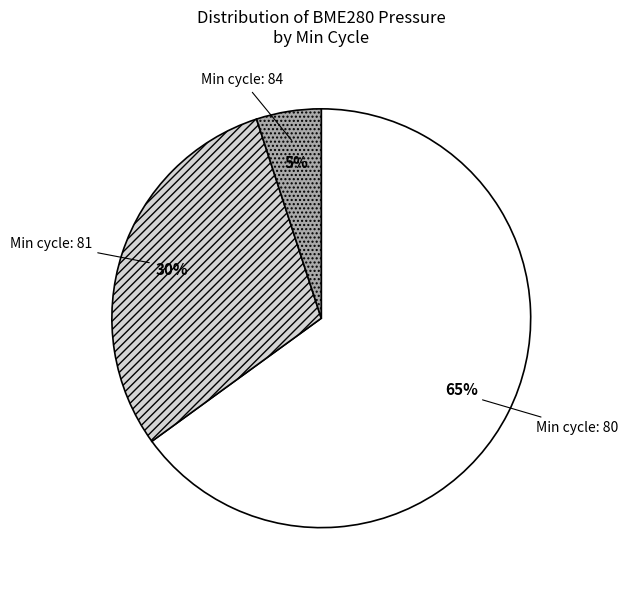

Approximately how many times larger is the value at Min cycle: 80 compared to Min cycle: 84?

13.0